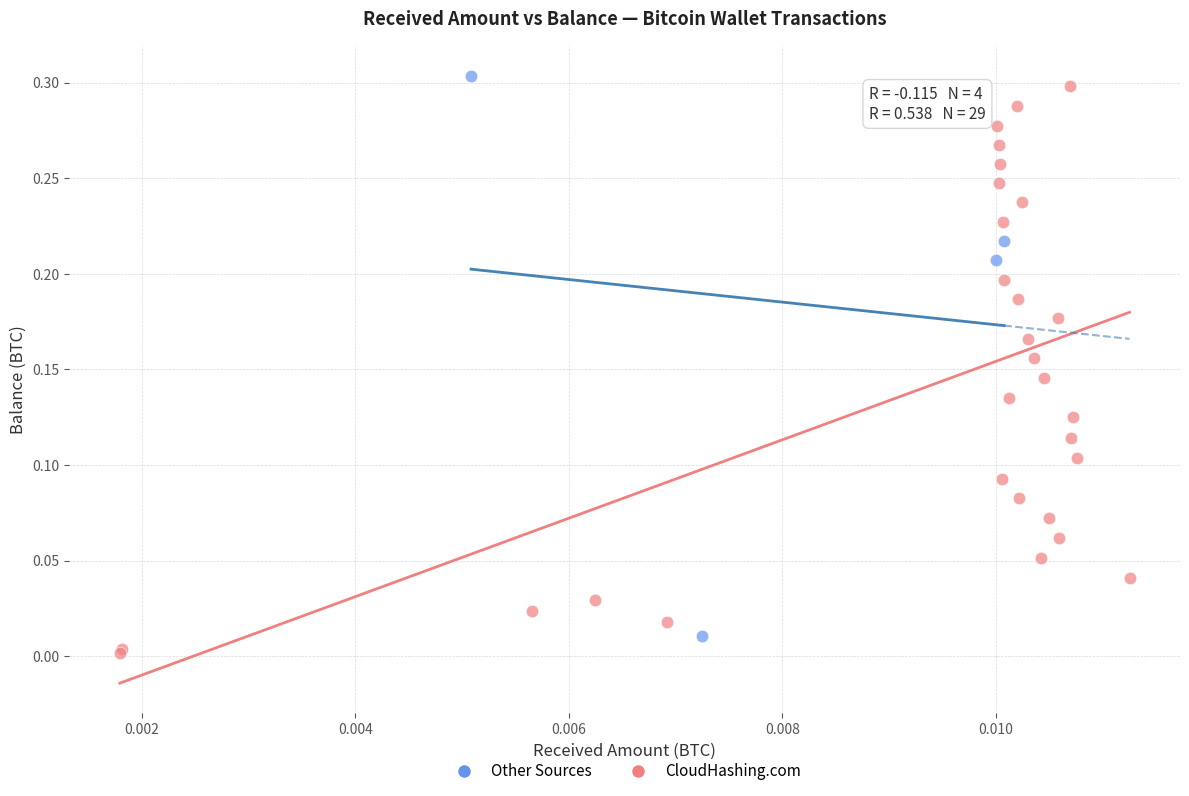

What are all the series names shown in the legend?

Other Sources, CloudHashing.com